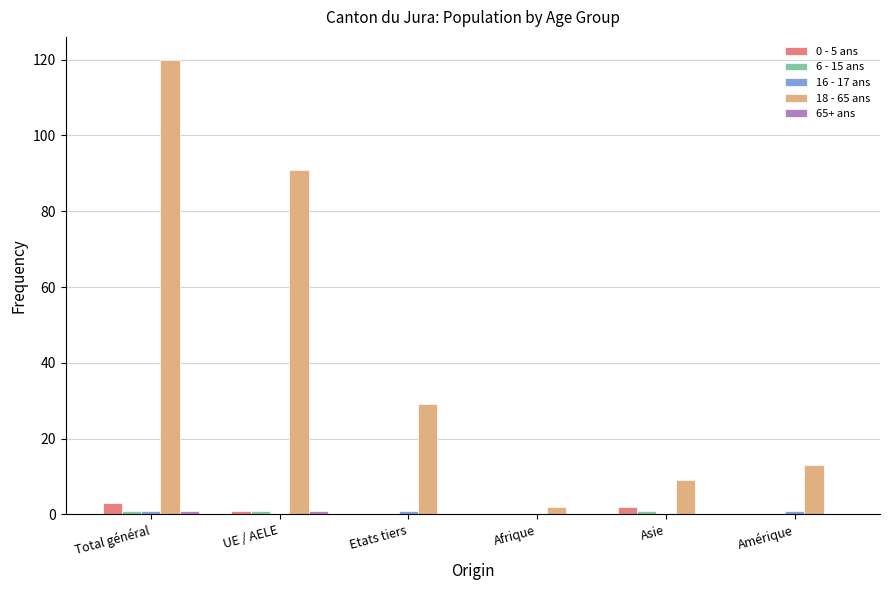

What is the sum of the 0 - 5 ans values at Asie and Afrique?

2